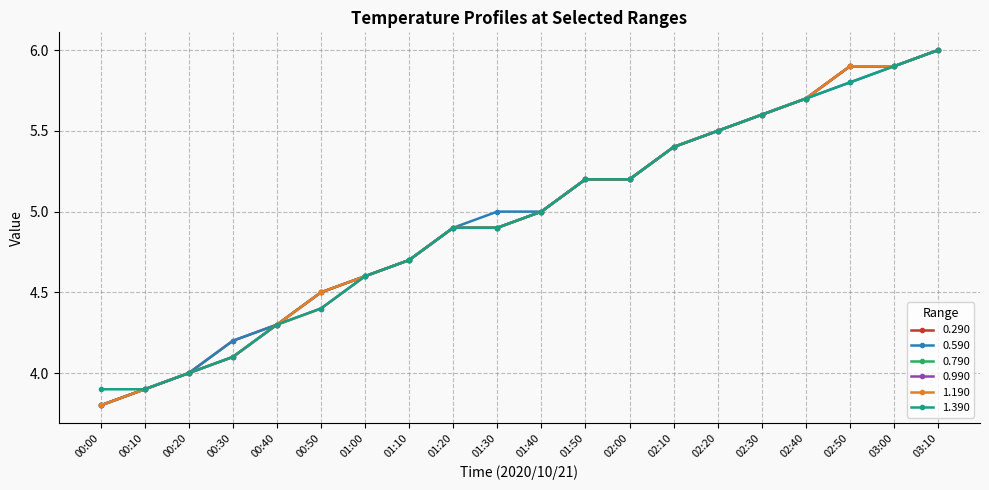

Does the chart have visible grid lines?

Yes